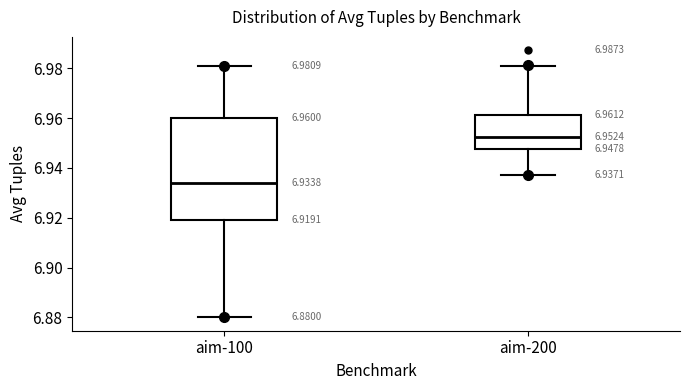

Which box has the highest median line?

aim-200